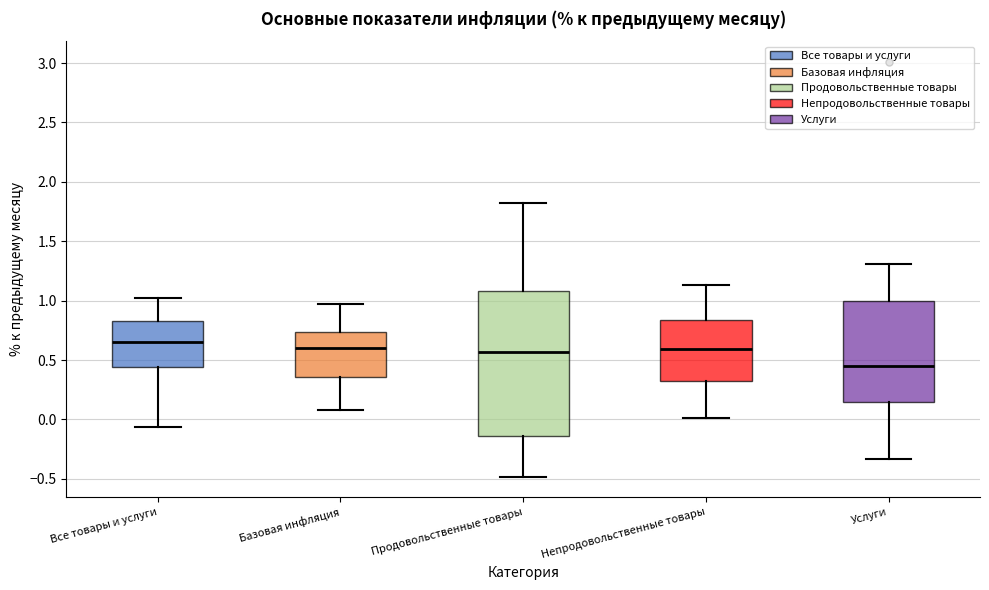

Reading left to right, transcribe this box plot: for each box, give where its median line is, the range the box spans, and where its two whiskers end, as read against the y-axis. The values are not printed on the chart, so give them approximately, as read against the axis.

Все товары и услуги: median 0.65, box 0.45 to 0.85, whiskers -0.05 to 1.00
Базовая инфляция: median 0.60, box 0.35 to 0.75, whiskers 0.10 to 0.95
Продовольственные товары: median 0.55, box -0.15 to 1.10, whiskers -0.50 to 1.80
Непродовольственные товары: median 0.60, box 0.30 to 0.85, whiskers 0.00 to 1.15
Услуги: median 0.45, box 0.15 to 1.00, whiskers -0.35 to 1.30